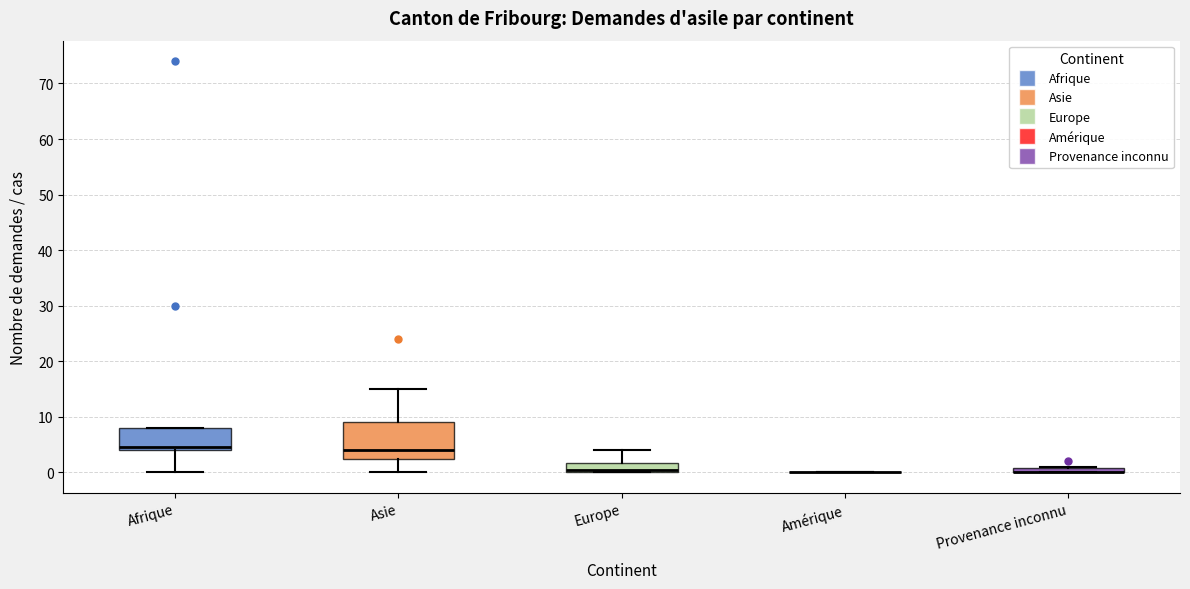

Comparing the boxes themselves (not the whiskers), which one is the tallest?

Asie